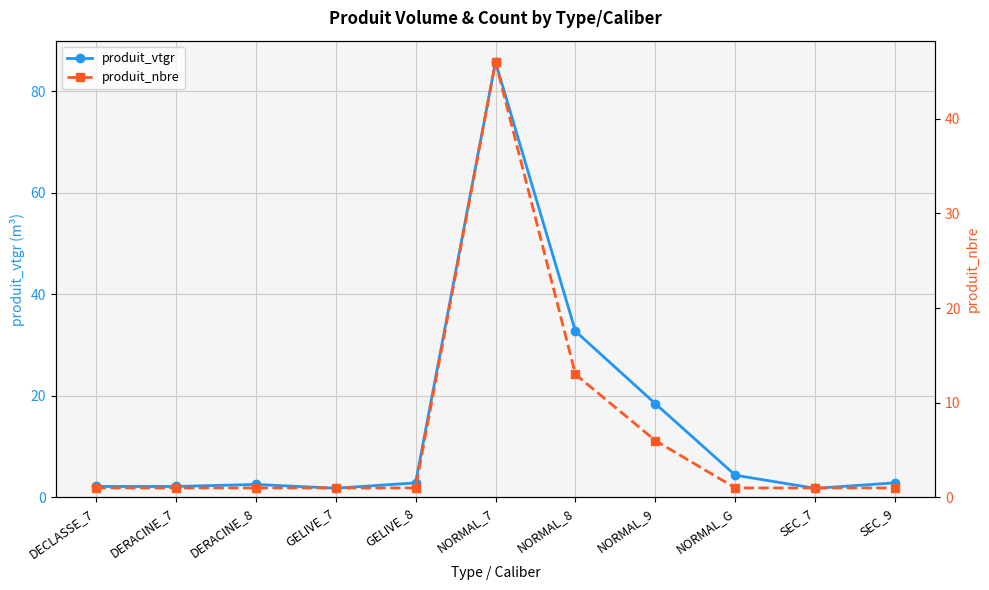

The value of produit_vtgr at GELIVE_8 is 2.9. True or false?

True